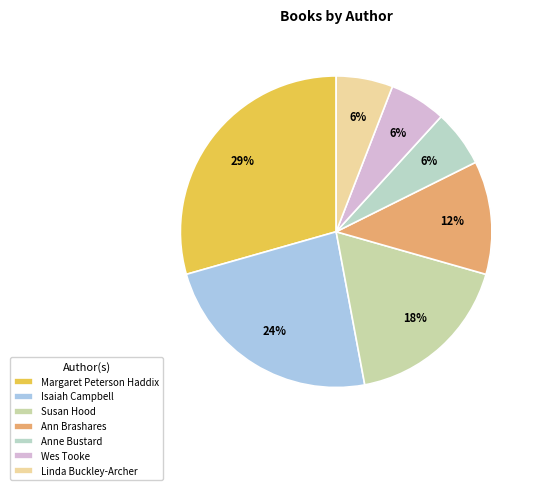

Which category has the biggest portion of the pie?

Margaret Peterson Haddix